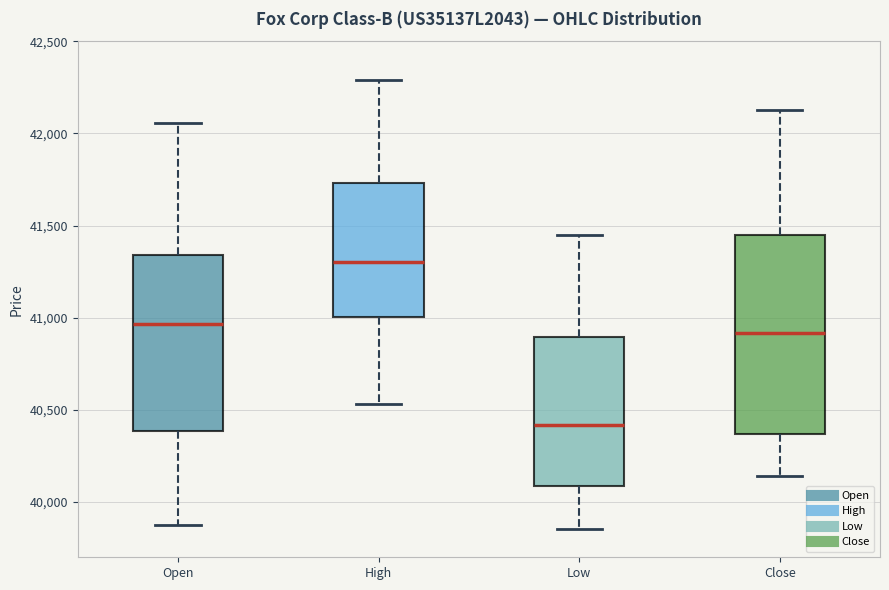

Reading left to right, transcribe this box plot: for each box, give where its median line is, the range the box spans, and where its two whiskers end, as read against the y-axis. The values are not printed on the chart, so give them approximately, as read against the axis.

Open: median 40950, box 40400 to 41350, whiskers 39900 to 42050
High: median 41300, box 41000 to 41750, whiskers 40550 to 42300
Low: median 40400, box 40100 to 40900, whiskers 39850 to 41450
Close: median 40900, box 40350 to 41450, whiskers 40150 to 42150